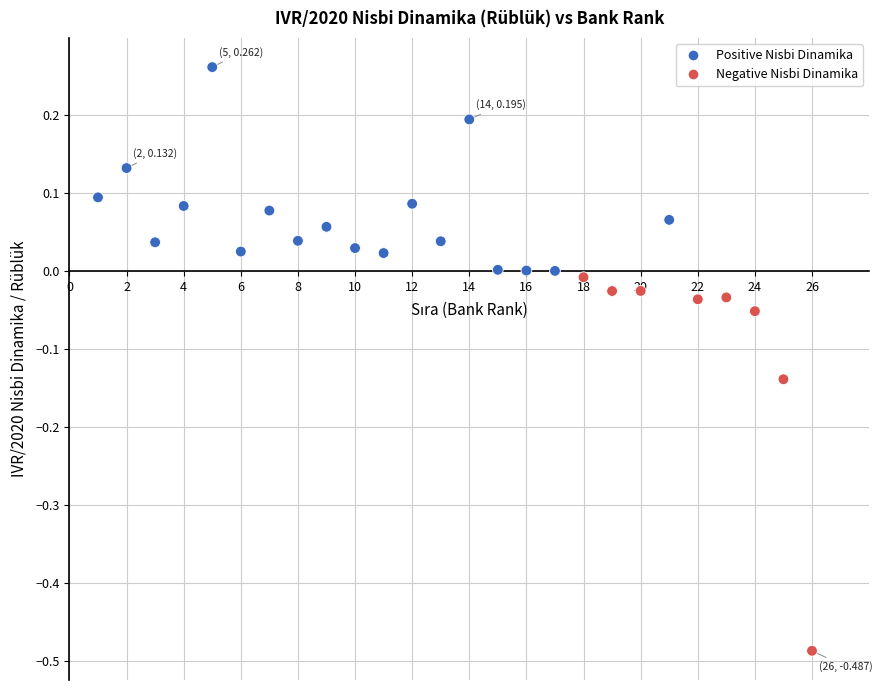

What is the range of X values (max minus min)?

25.0